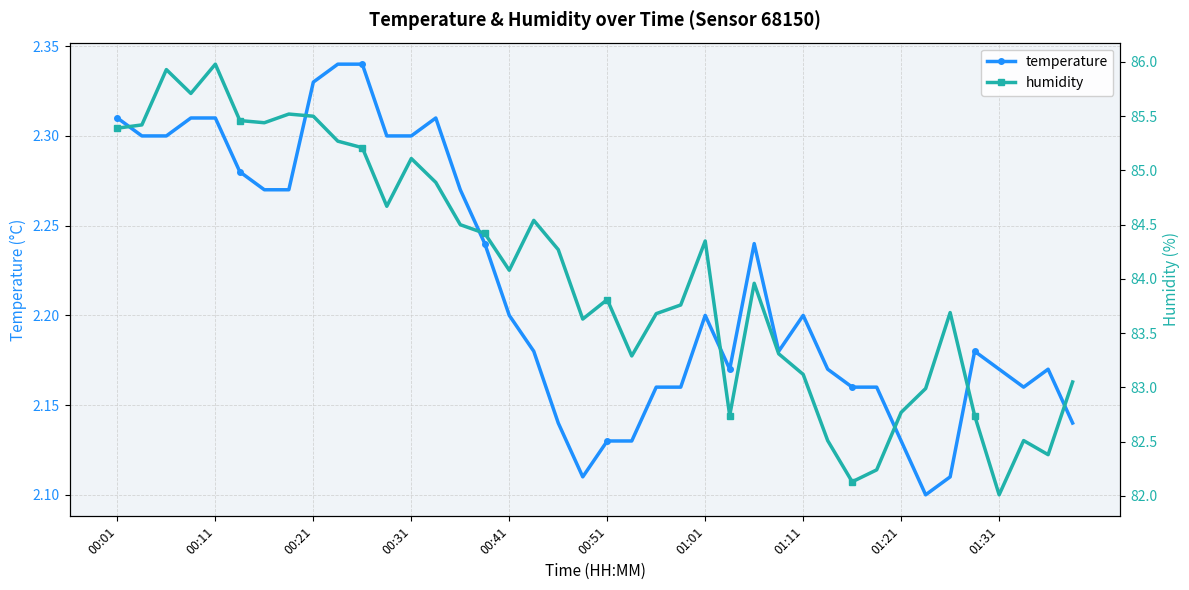

Which series has the largest total across all categories?

humidity